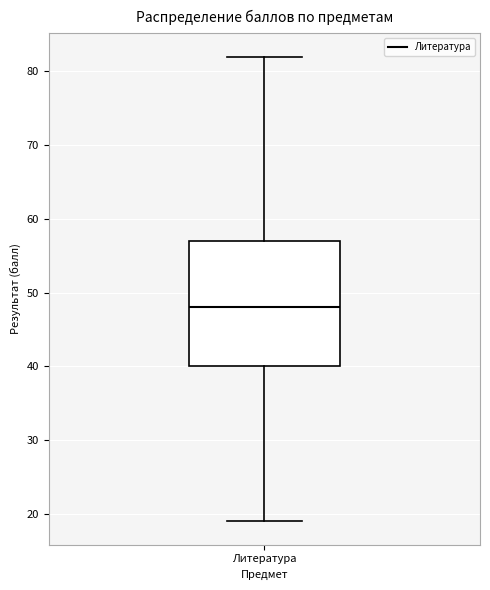

Where does the upper whisker of the box for Литература end on the y-axis? The values are not printed on the chart, so give them approximately, as read against the axis.

82